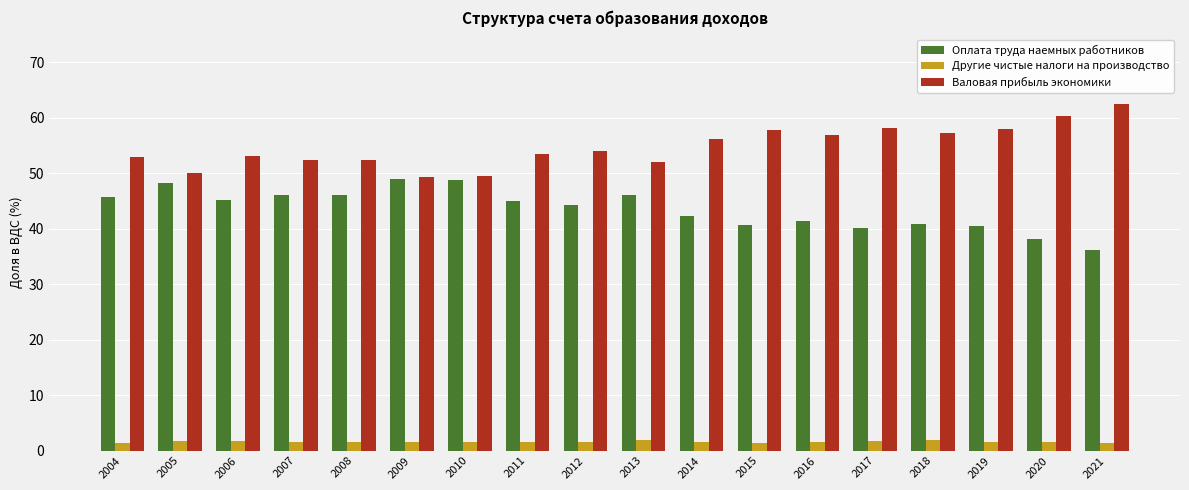

How many distinct data groups are displayed?

3